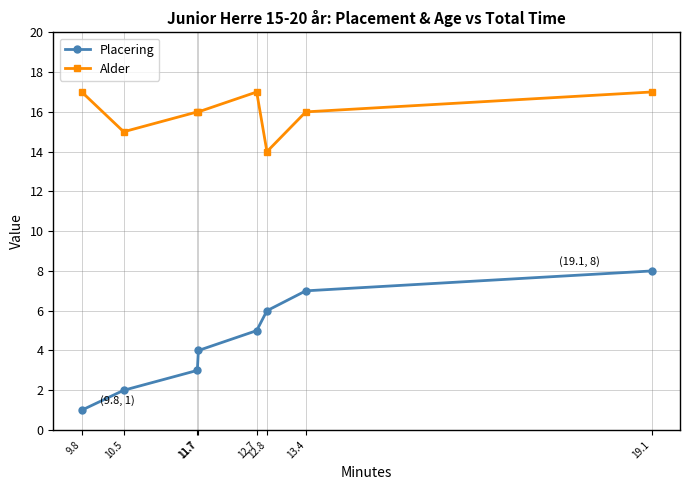

Rank the categories by Alder value from highest to lowest.

9.8, 12.7, 19.1, 11.7, 11.7, 13.4, 10.5, 12.8